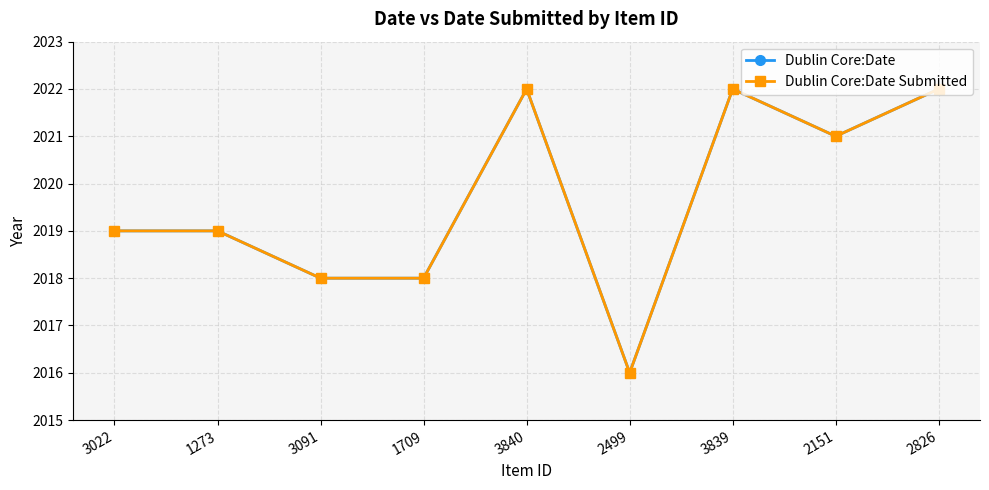

What is the value of the Dublin Core:Date Submitted point at the 4th from the left?

2018